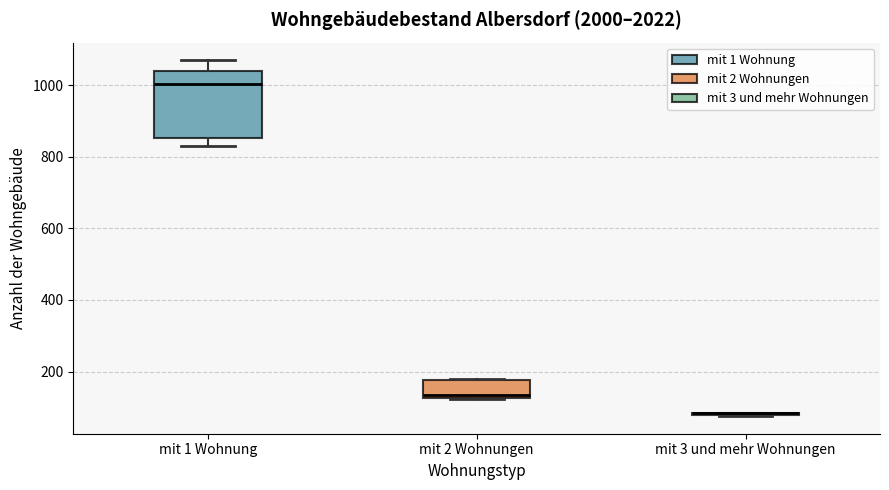

Where is the upper edge of the box for mit 1 Wohnung on the y-axis? The values are not printed on the chart, so give them approximately, as read against the axis.

1040